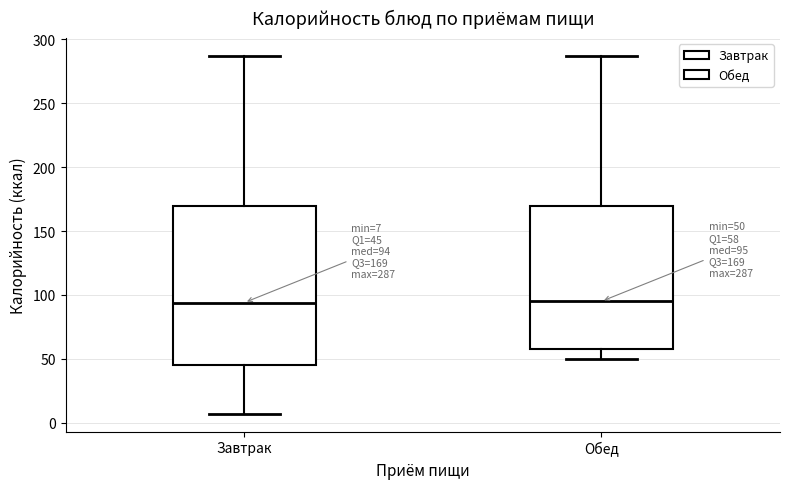

Comparing the boxes themselves (not the whiskers), which one is the tallest?

Завтрак